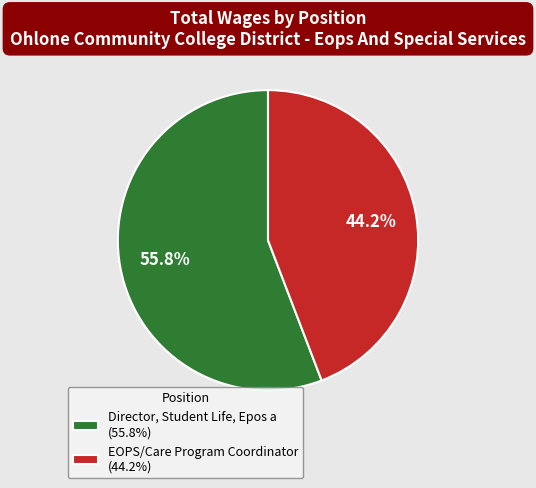

To the nearest percent, what is the difference between the EOPS/Care Program Coordinator and Director, Student Life, Epos a slice percentages?

12%